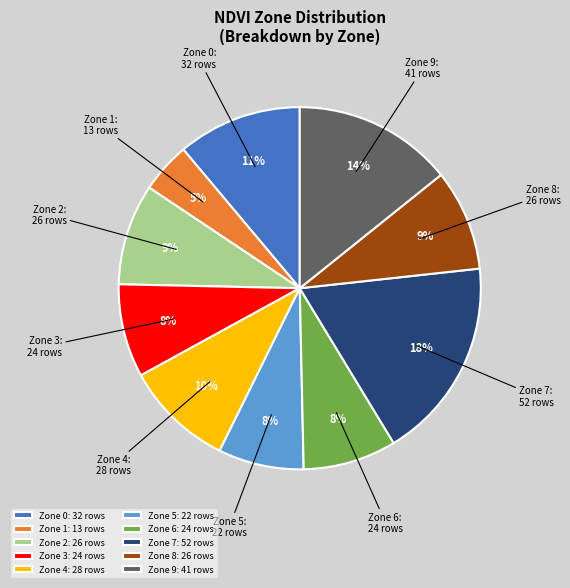

Do Zone 5: 22 rows and Zone 3: 24 rows together represent more than half of the pie?

No